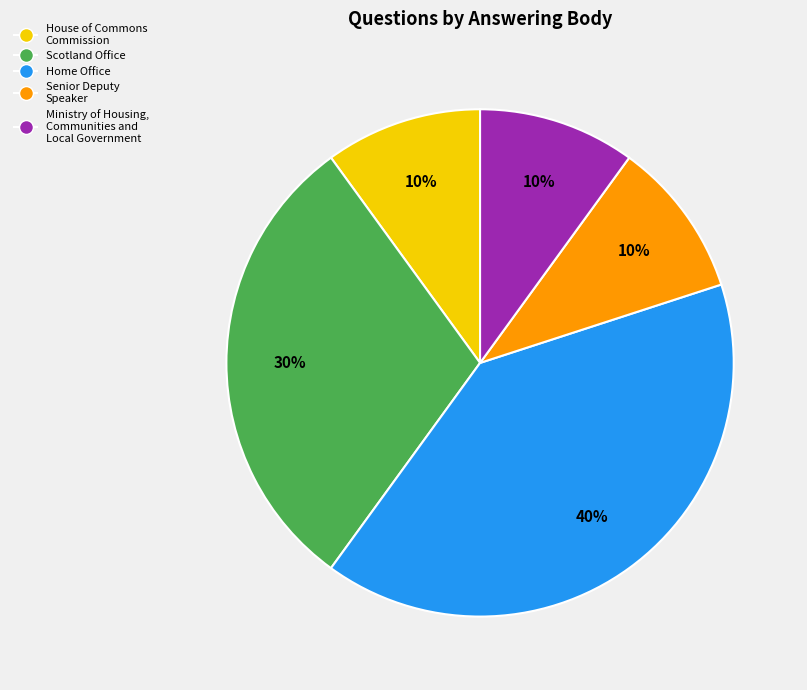

True or false: Senior Deputy Speaker accounts for 4% of the total.

False